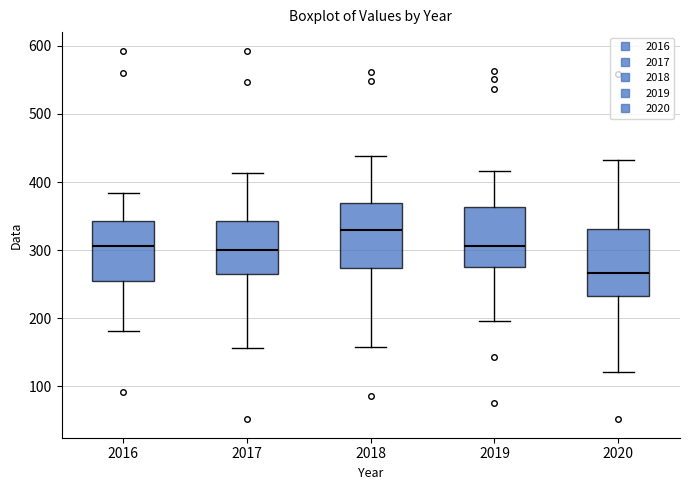

Where does the lower whisker of the box at x = 2019 end on the y-axis? The values are not printed on the chart, so give them approximately, as read against the axis.

200